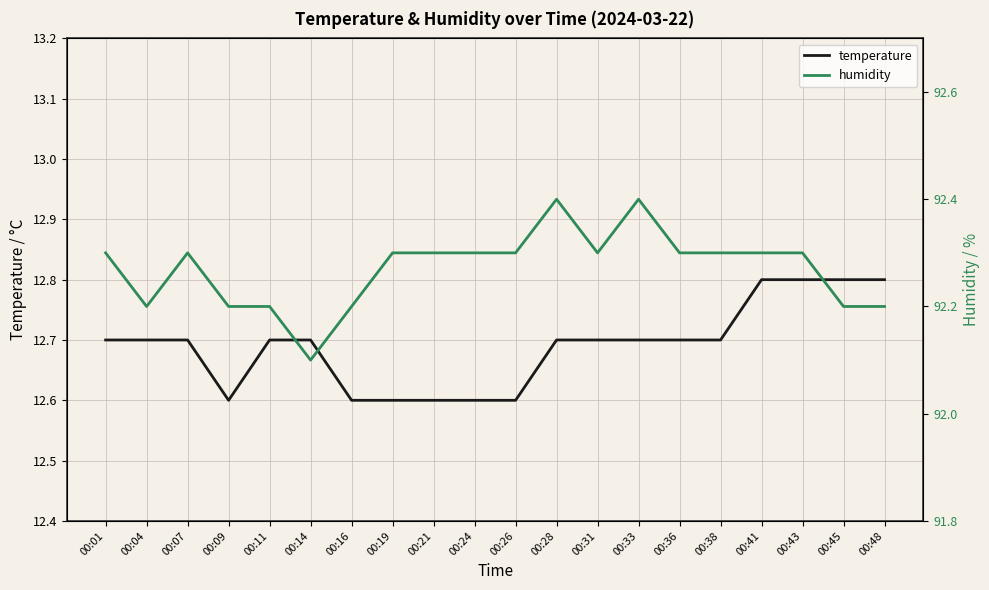

At which label does humidity reach its minimum?

00:14